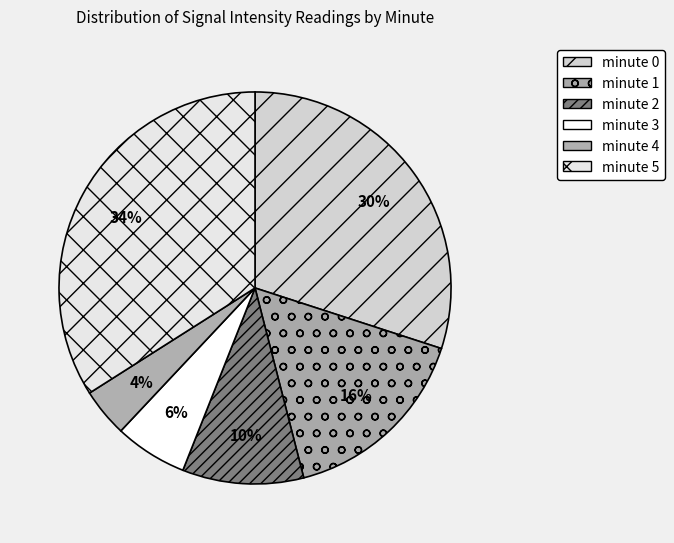

What is the ratio of the value at minute 3 to the value at minute 0?

0.2